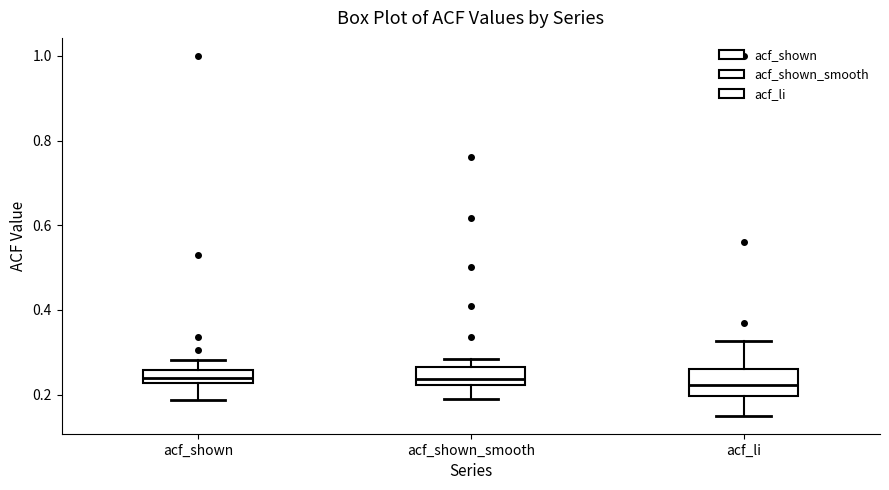

Reading left to right, transcribe this box plot: for each box, give where its median line is, the range the box spans, and where its two whiskers end, as read against the y-axis. The values are not printed on the chart, so give them approximately, as read against the axis.

acf_shown: median 0.24, box 0.22 to 0.26, whiskers 0.18 to 0.28
acf_shown_smooth: median 0.24, box 0.22 to 0.26, whiskers 0.20 to 0.28
acf_li: median 0.22, box 0.20 to 0.26, whiskers 0.16 to 0.32